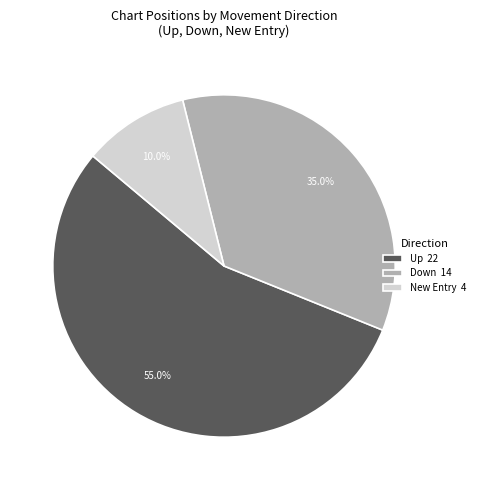

What percentage do Up 22 and New Entry 4 together represent?

65.0%